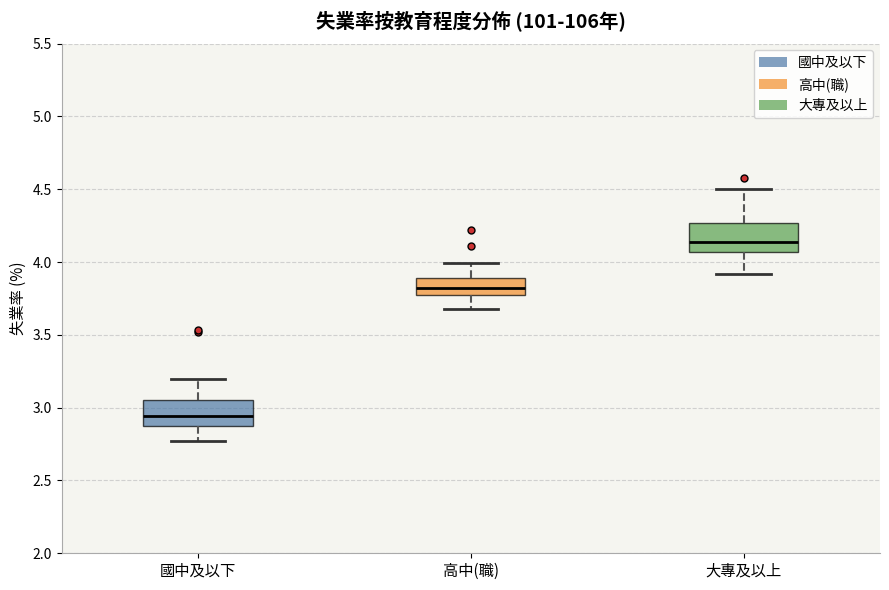

Reading left to right, transcribe this box plot: for each box, give where its median line is, the range the box spans, and where its two whiskers end, as read against the y-axis. The values are not printed on the chart, so give them approximately, as read against the axis.

國中及以下: median 2.95, box 2.90 to 3.05, whiskers 2.75 to 3.20
高中(職): median 3.80, box 3.75 to 3.90, whiskers 3.70 to 4.00
大專及以上: median 4.15, box 4.05 to 4.25, whiskers 3.90 to 4.50